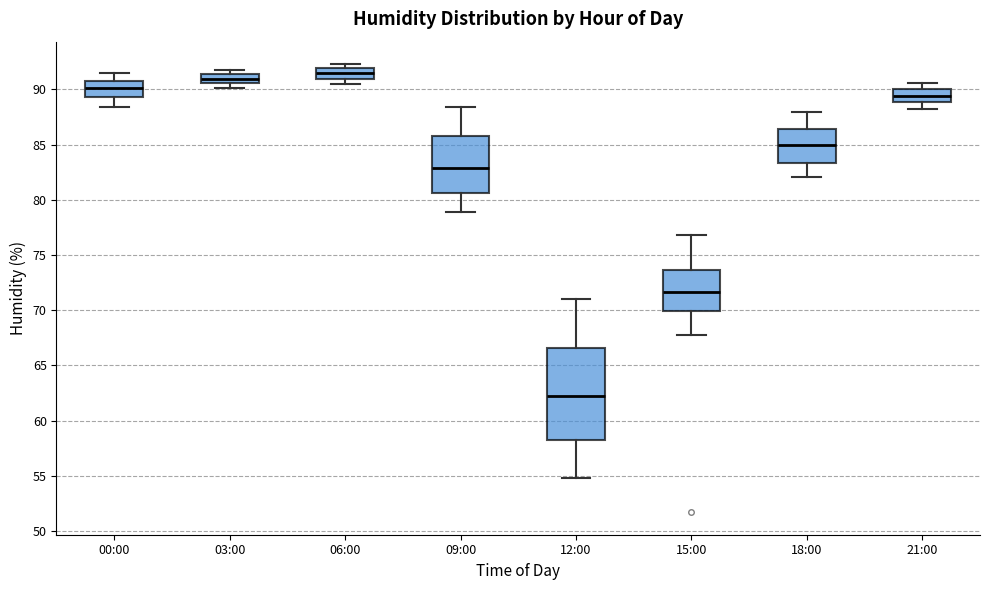

Where is the lower edge of the box for 12:00 on the y-axis? The values are not printed on the chart, so give them approximately, as read against the axis.

58.5